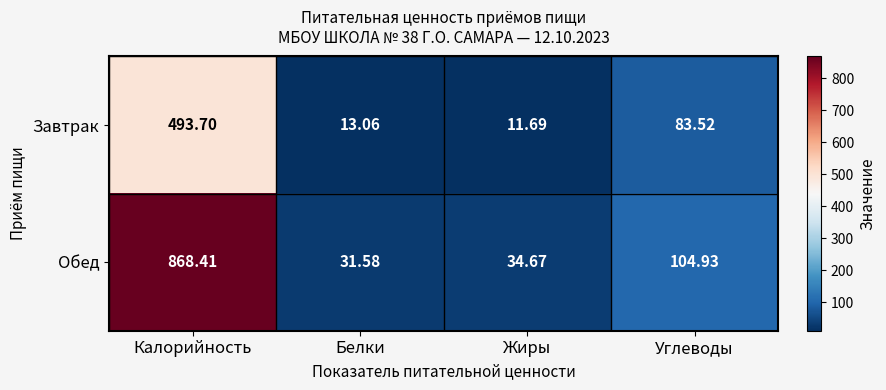

At how many categories does at least one series exceed 638?

1